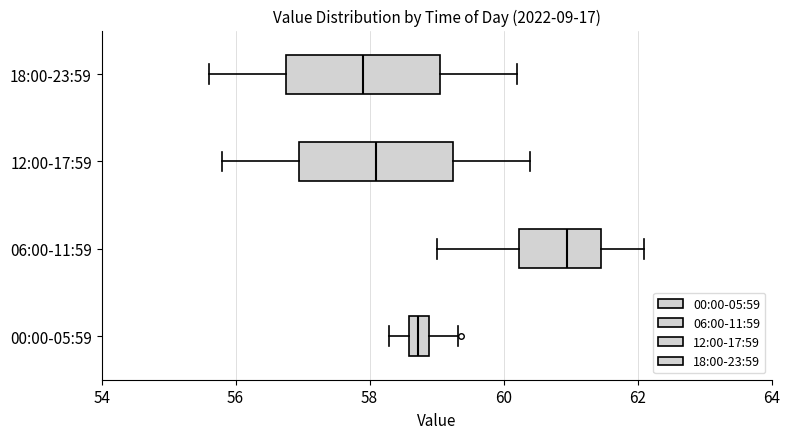

Which box's median line is the furthest to the right?

06:00-11:59